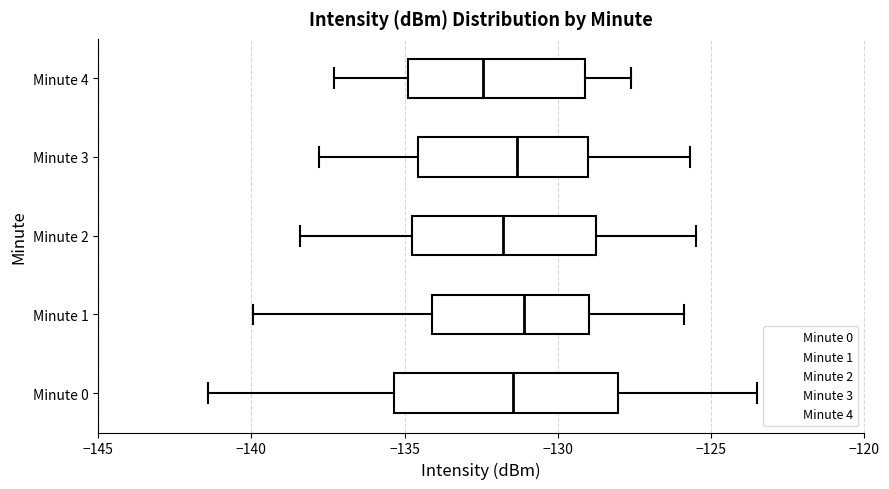

Which box is the widest, from its left edge to its right edge?

Minute 0